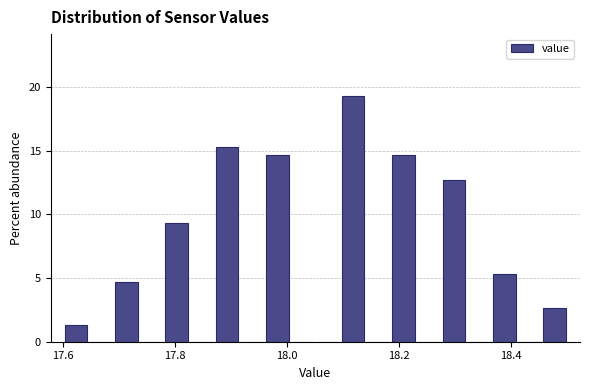

Read against the x-axis, roughly where is the centre of the tallest bar?

18.12